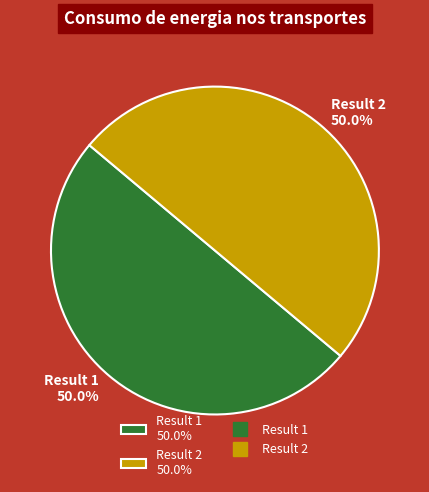

Count the number of slices in the pie.

2